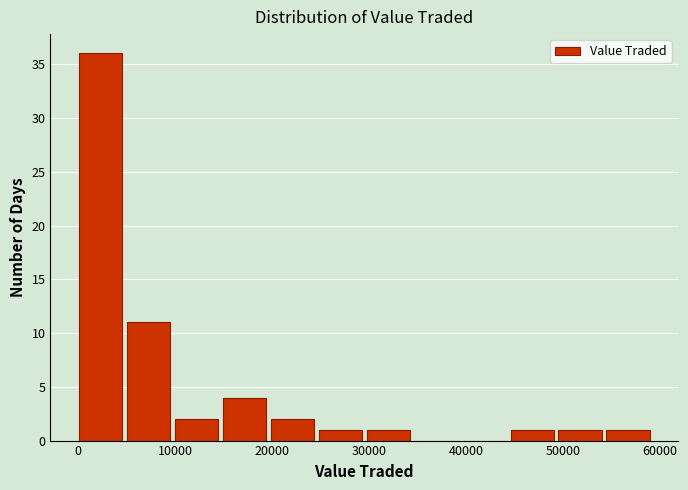

How tall is the bar that spans 30000 to 35000 on the x-axis? Neither the bar edges nor the heights are printed on the chart, so give them approximately, as read against the axes.

1